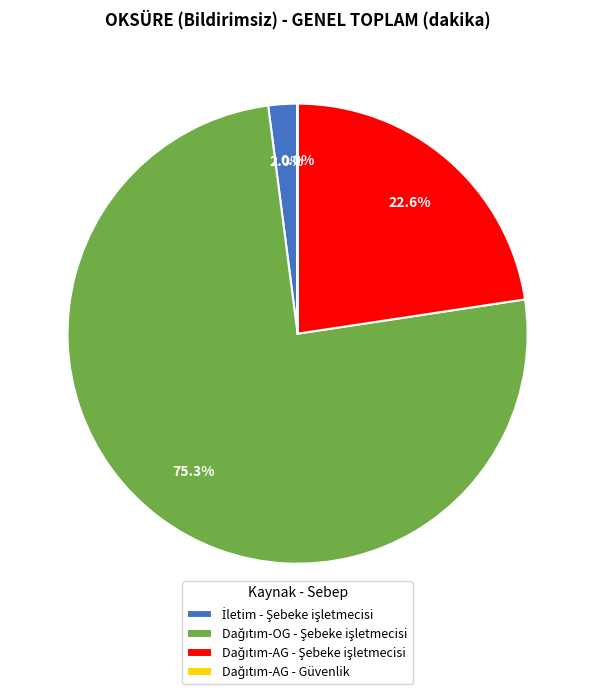

Is there a majority slice in this chart?

Yes